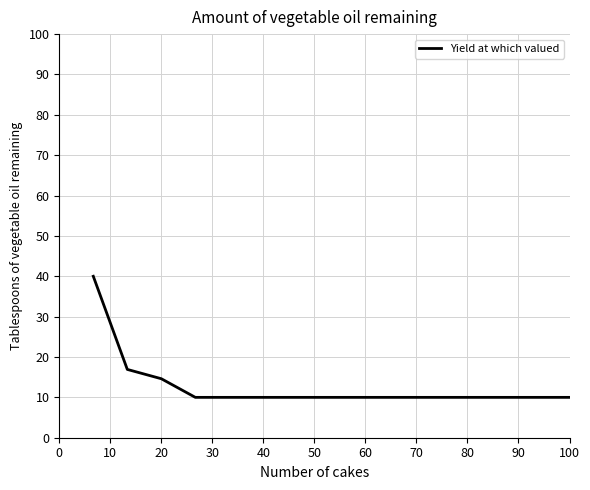

What is the difference between the maximum and minimum values?

30.0